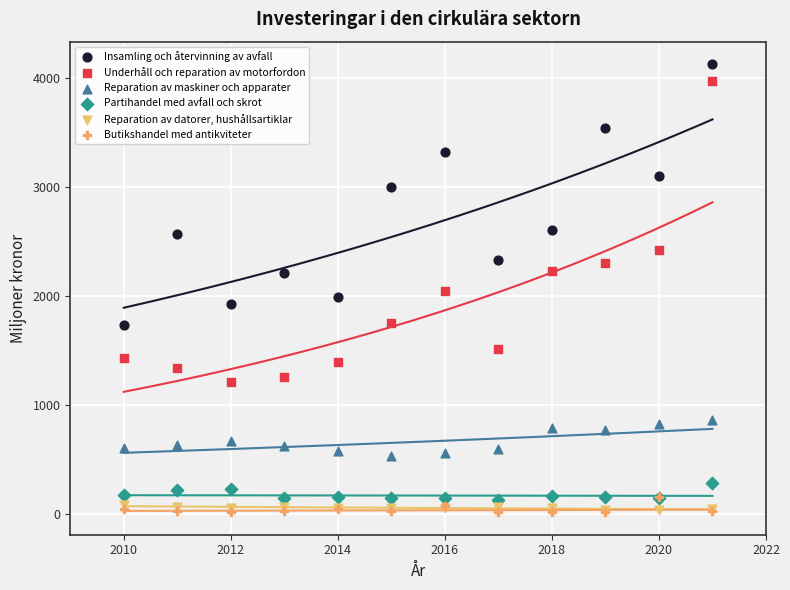

In the Insamling och återvinning av avfall series, what Y value is closest to 2933?

2998.0